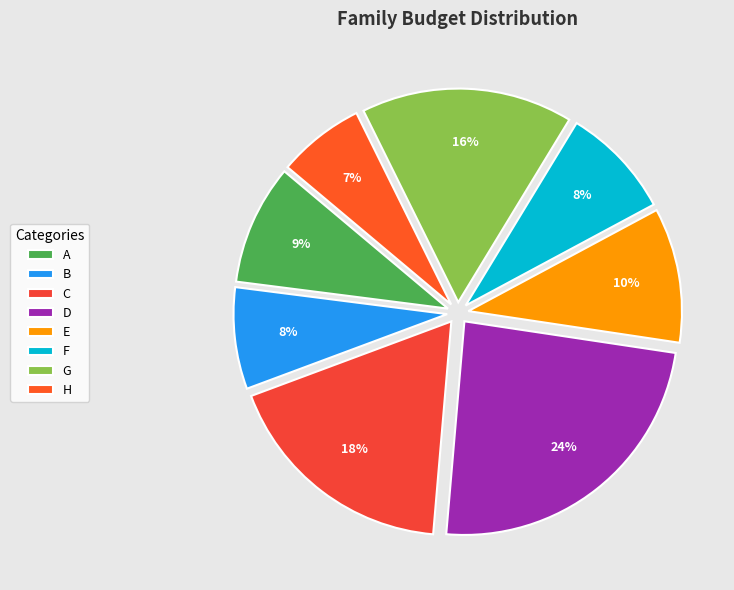

What percentage is the C slice, to the nearest percent?

18%